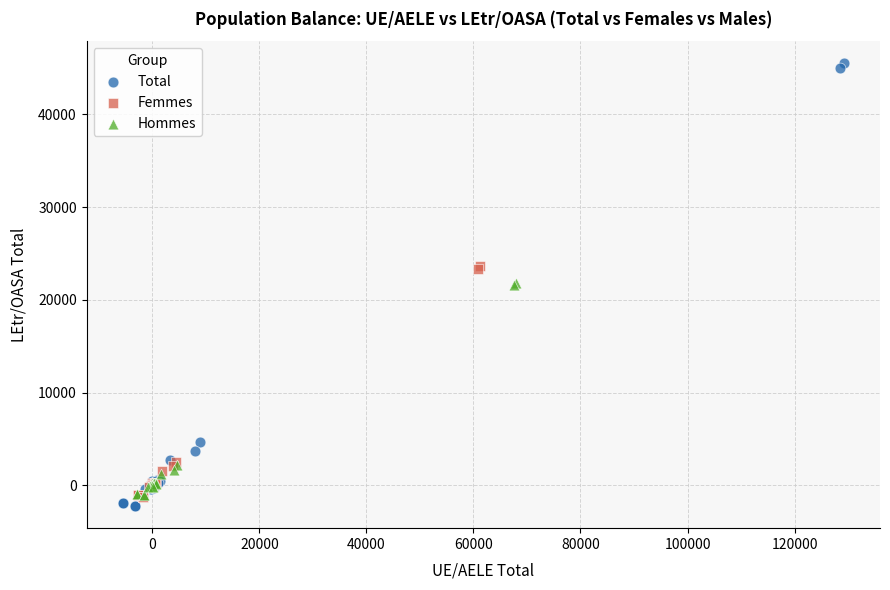

Which series contains the highest Y value?

Total